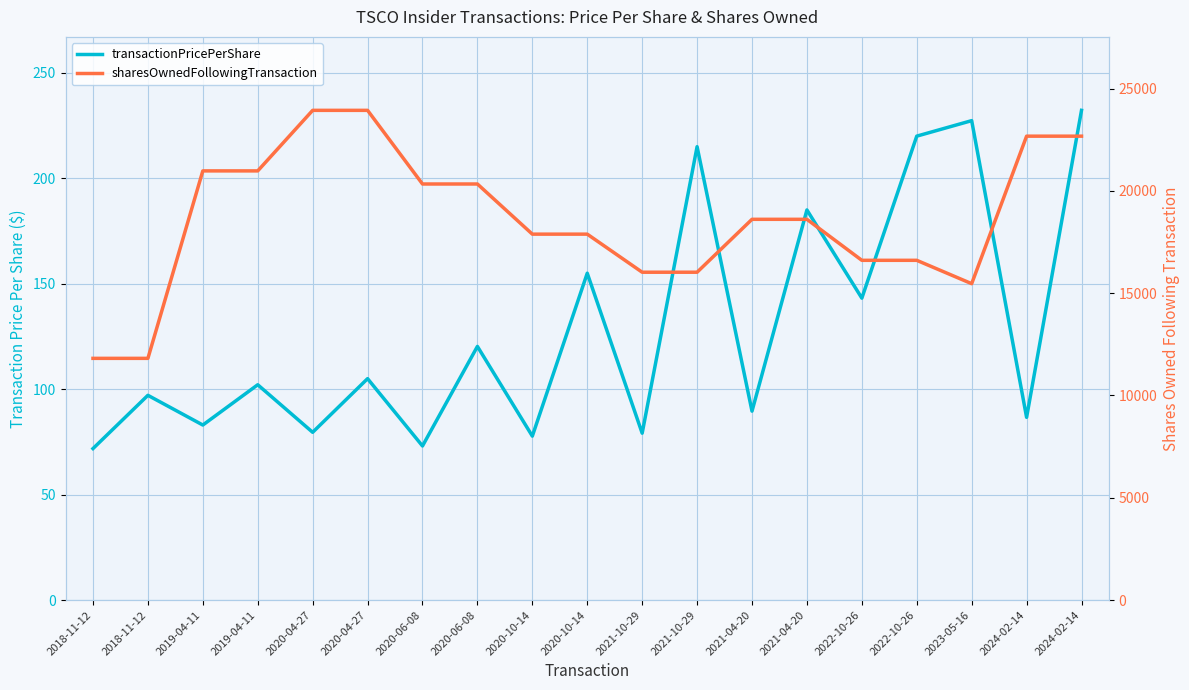

At which category does transactionPricePerShare reach its first local valley?

2019-04-11